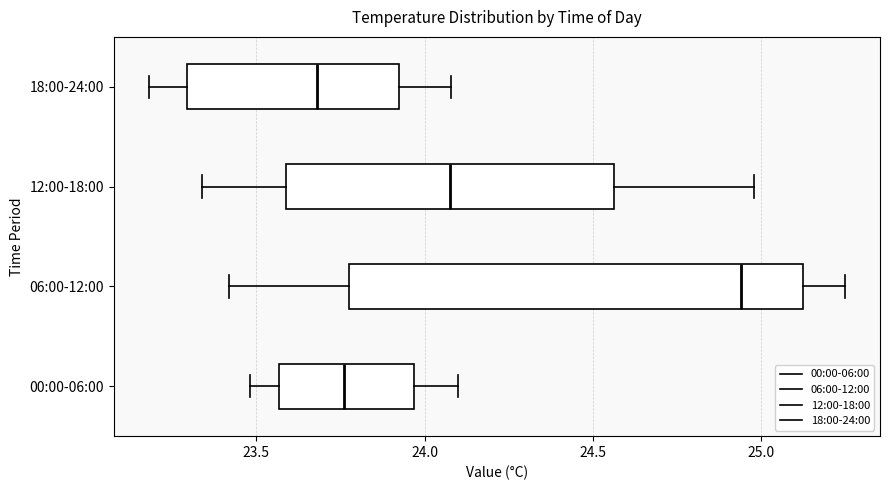

Where does the left whisker of the box for 06:00-12:00 end on the x-axis? The values are not printed on the chart, so give them approximately, as read against the axis.

23.40